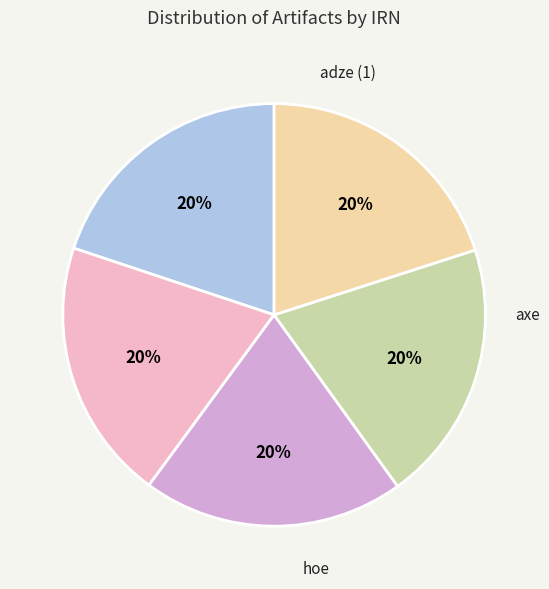

Rank the categories by value from lowest to highest.

spear point, adze (1), hoe, axe, adze (2)